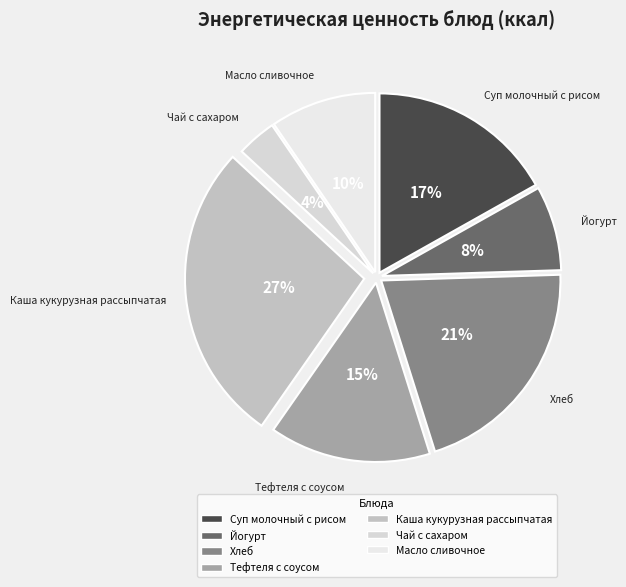

Which slice is the smallest?

Чай с сахаром